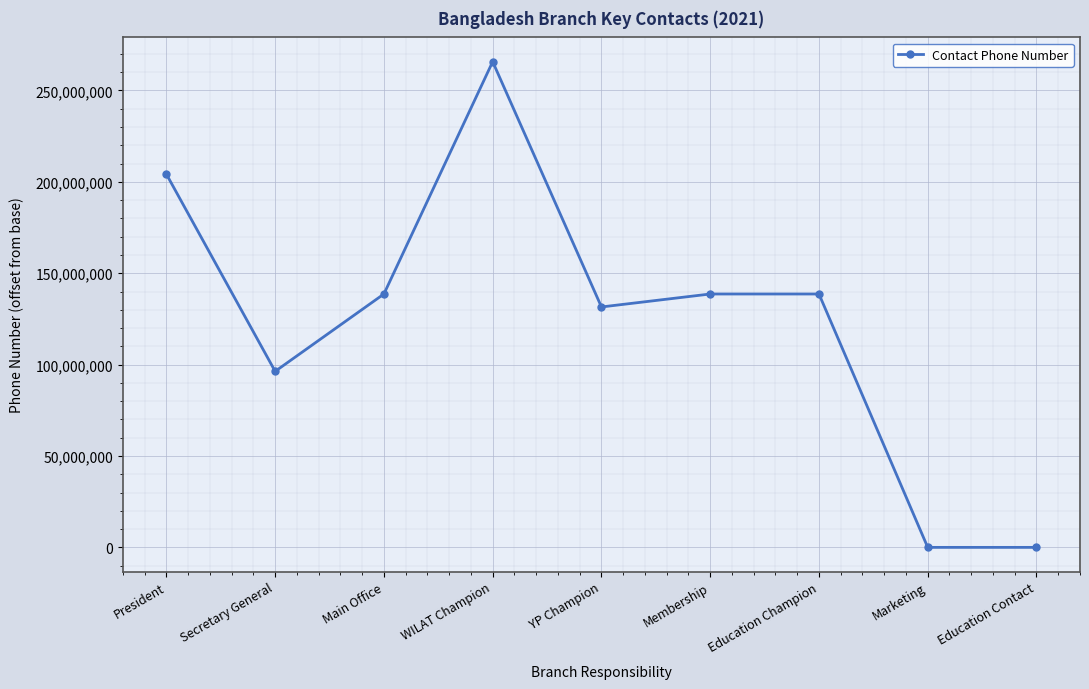

At which label does the data first exceed 138635593?

President